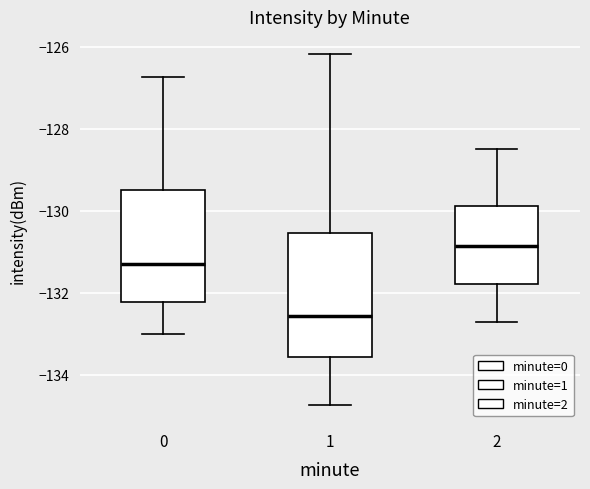

Which box is the tallest, from its lower edge to its upper edge?

1